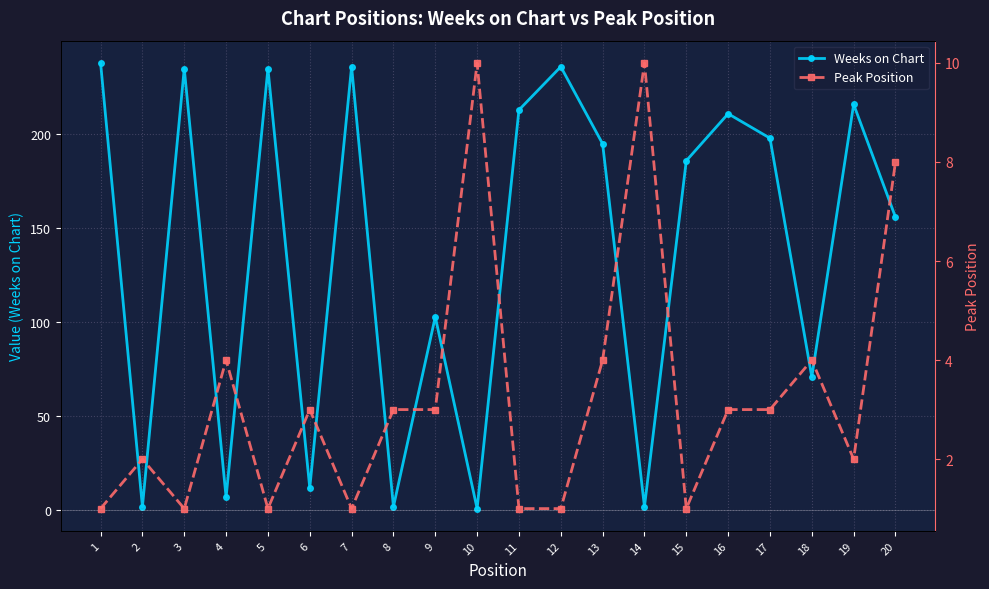

Where do Weeks on Chart and Peak Position first cross each other?

7 and 8